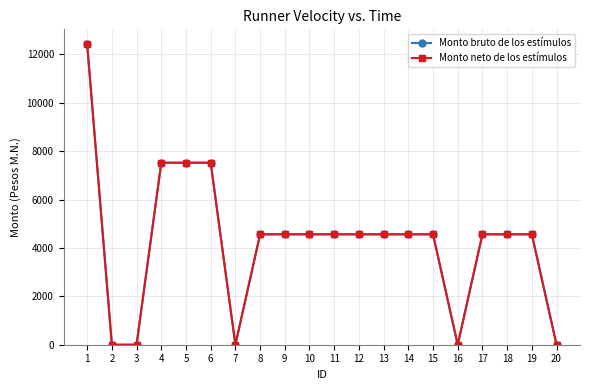

Is the value of Monto bruto de los estímulos at 19 greater than the value of Monto neto de los estímulos at 3?

Yes